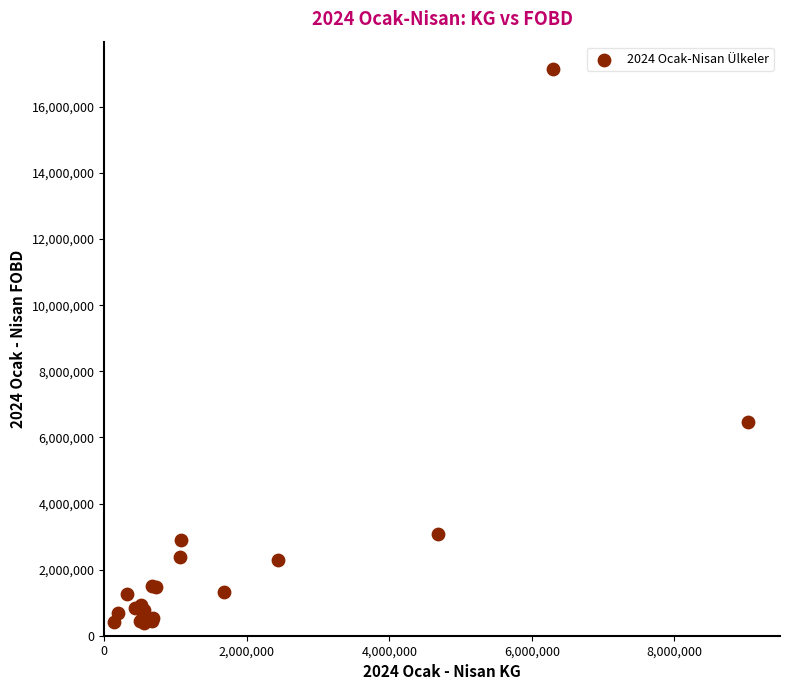

What Y value in the scatter plot is closest to 8761982?

6471026.0